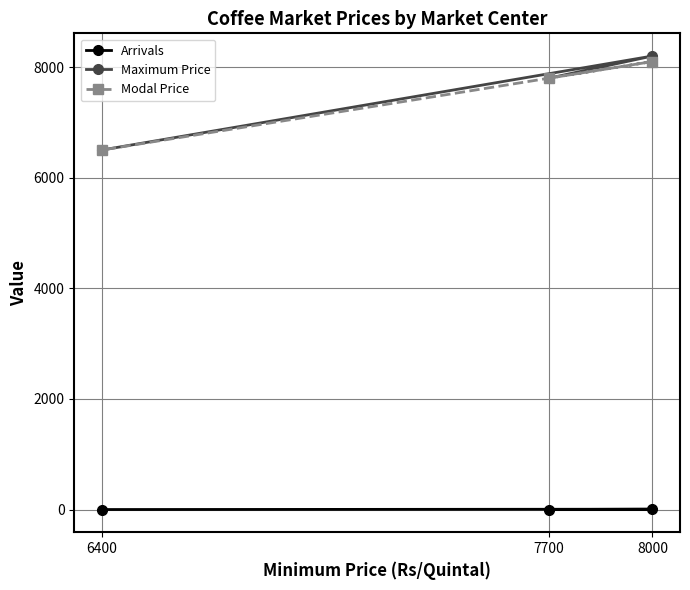

Is the value of Modal Price at 7700 greater than the value of Arrivals at 6400?

Yes